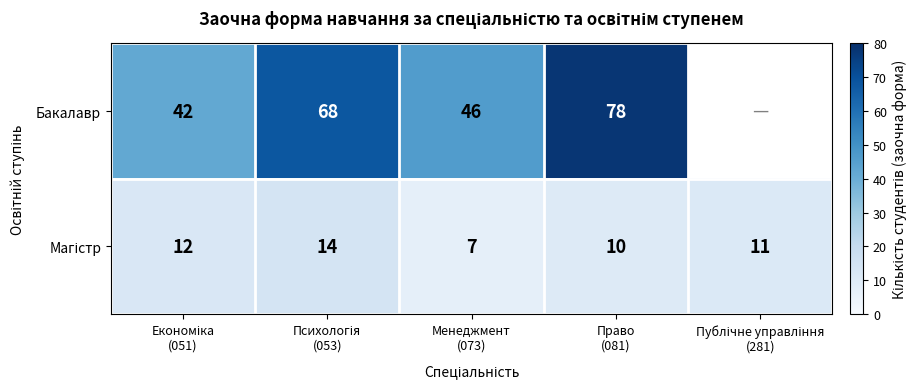

How many categories are shown in the chart?

5